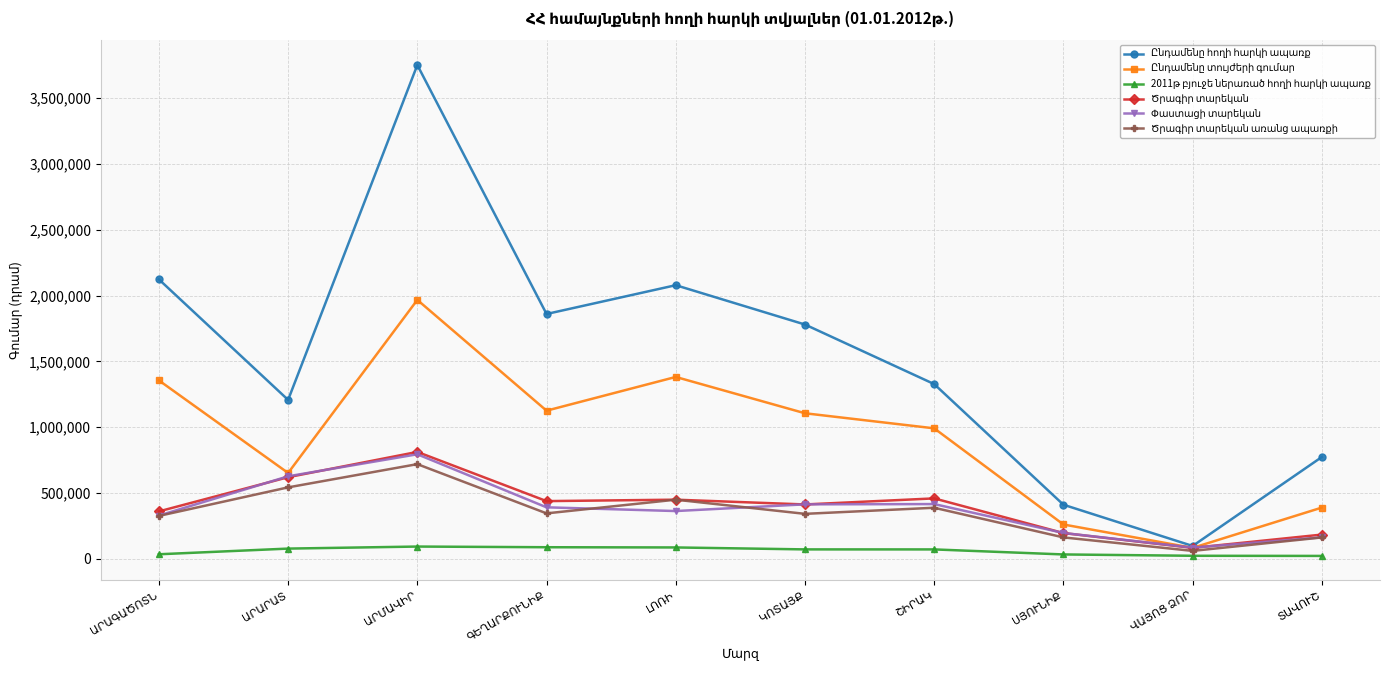

What position from the right is ՇԻՐԱԿ?

4